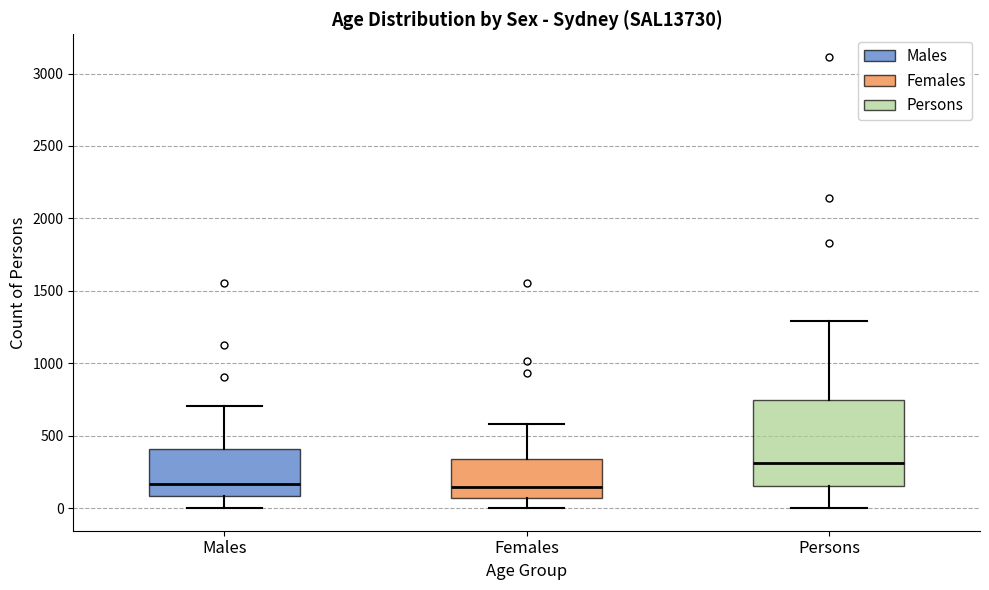

Reading left to right, read every box against the y-axis: the position of its median line, the range the box covers, and the ends of its whiskers. The values are not printed on the chart, so give them approximately, as read against the axis.

Males: median 150, box 100 to 400, whiskers 0 to 700
Females: median 150, box 50 to 350, whiskers 0 to 600
Persons: median 300, box 150 to 750, whiskers 0 to 1300